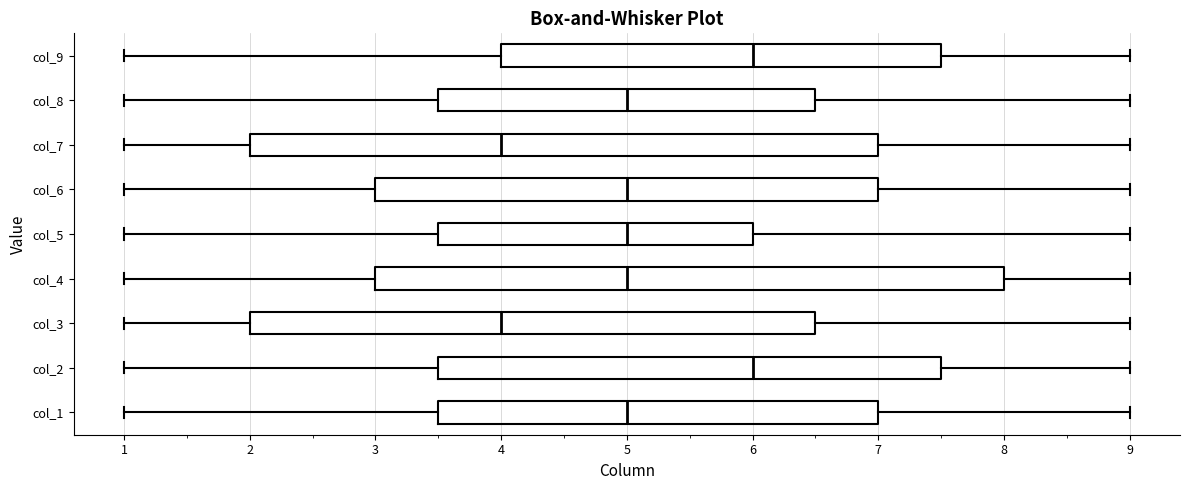

Reading bottom to top, read every box against the x-axis: the position of its median line, the range the box covers, and the ends of its whiskers. The values are not printed on the chart, so give them approximately, as read against the axis.

col_1: median 5.0, box 3.5 to 7.0, whiskers 1.0 to 9.0
col_2: median 6.0, box 3.5 to 7.5, whiskers 1.0 to 9.0
col_3: median 4.0, box 2.0 to 6.5, whiskers 1.0 to 9.0
col_4: median 5.0, box 3.0 to 8.0, whiskers 1.0 to 9.0
col_5: median 5.0, box 3.5 to 6.0, whiskers 1.0 to 9.0
col_6: median 5.0, box 3.0 to 7.0, whiskers 1.0 to 9.0
col_7: median 4.0, box 2.0 to 7.0, whiskers 1.0 to 9.0
col_8: median 5.0, box 3.5 to 6.5, whiskers 1.0 to 9.0
col_9: median 6.0, box 4.0 to 7.5, whiskers 1.0 to 9.0